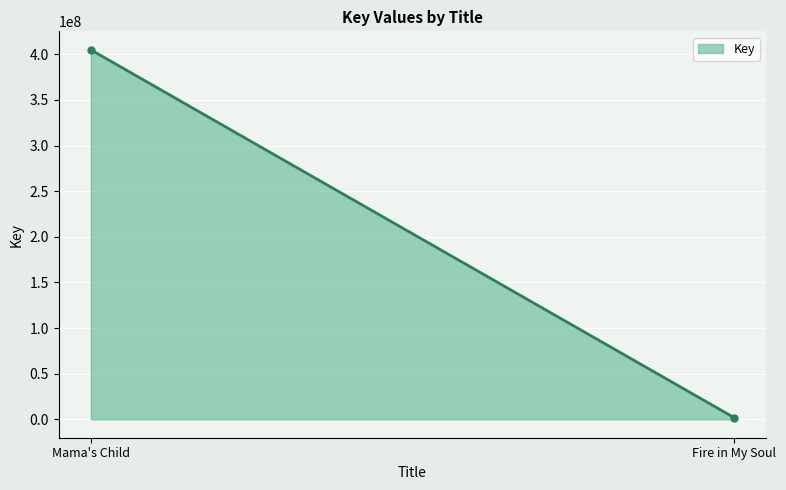

What is the value of the 1st point from the left?

405004050